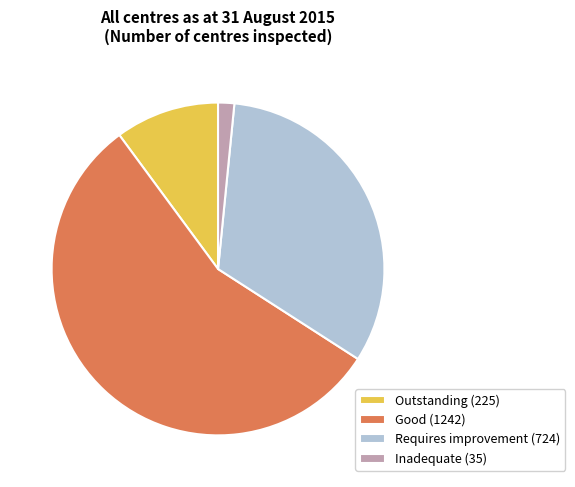

Is it true that Outstanding is 3% of the pie?

False